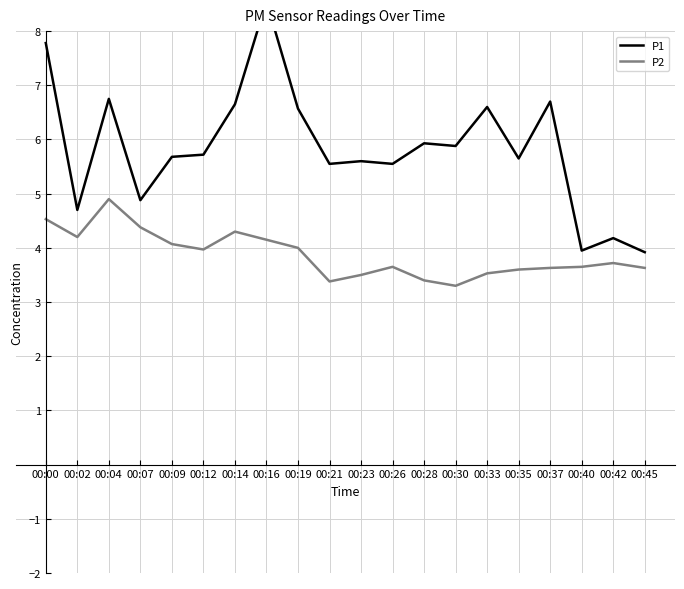

Does the chart have visible grid lines?

Yes